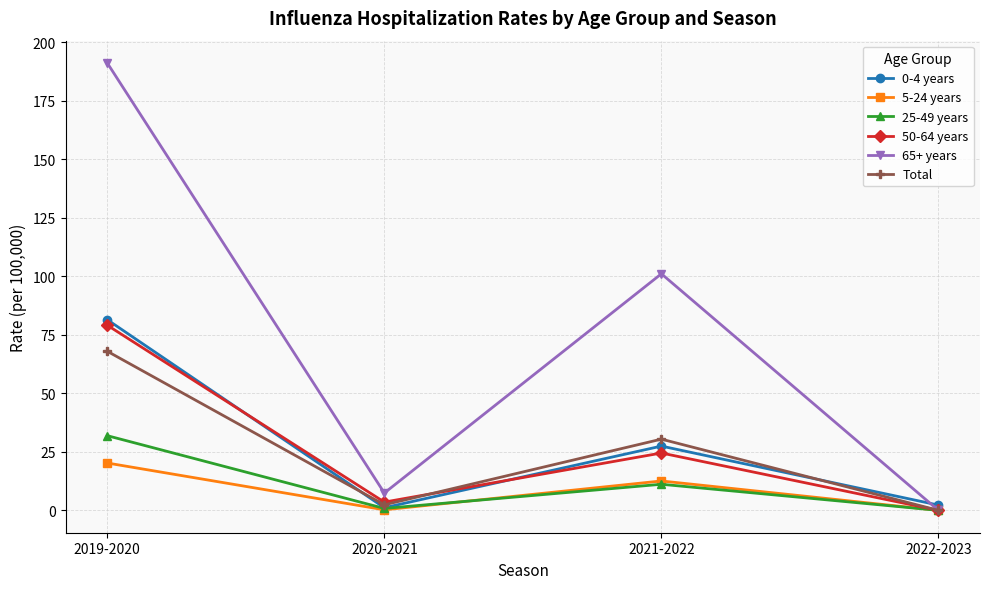

Which series has the widest spread of values?

65+ years